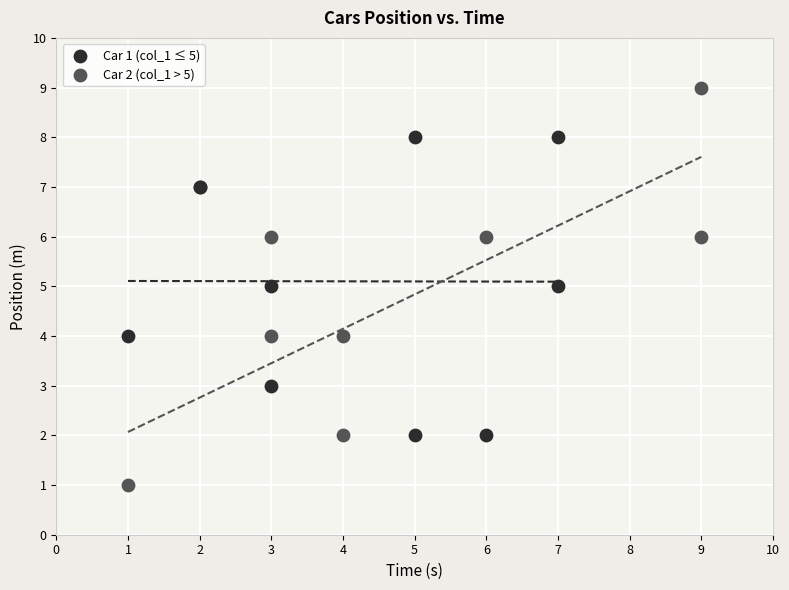

What are all the series names shown in the legend?

Car 1 (col_1 ≤ 5), Car 2 (col_1 > 5)